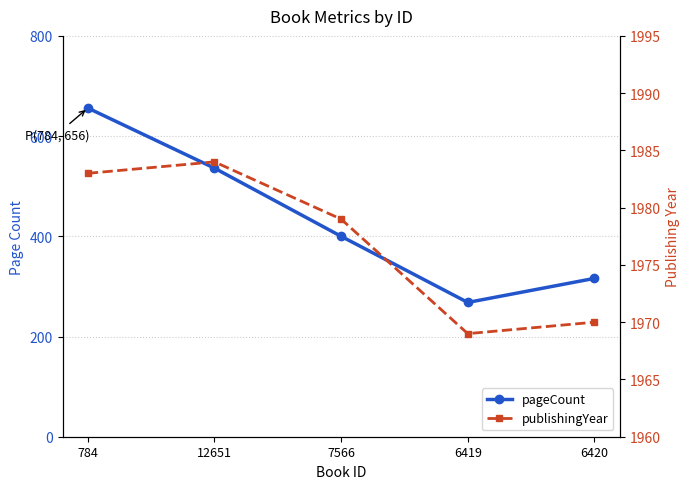

True or false: pageCount and publishingYear cross at least once.

False